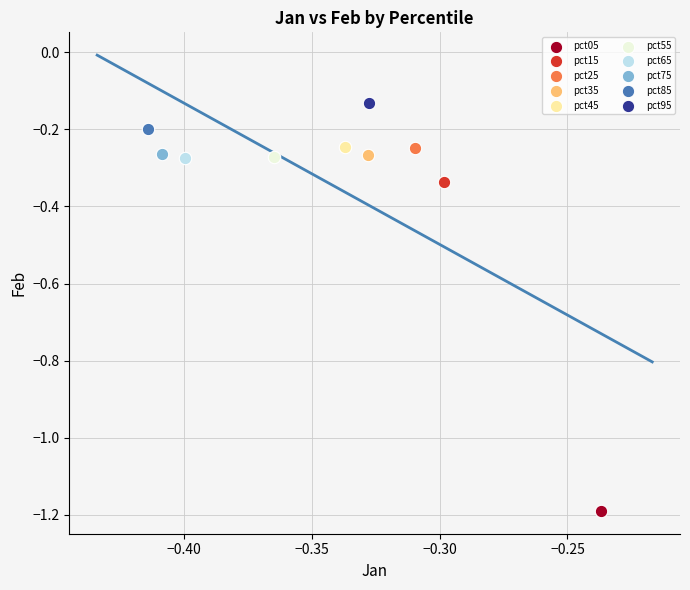

Which series contains the lowest Y value?

pct05